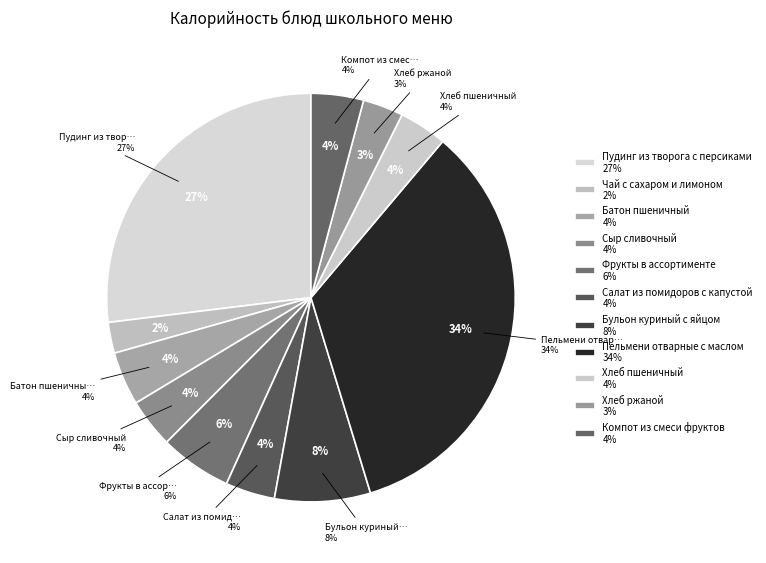

Does Пудинг из творога с персиками account for over 50% of the chart?

No